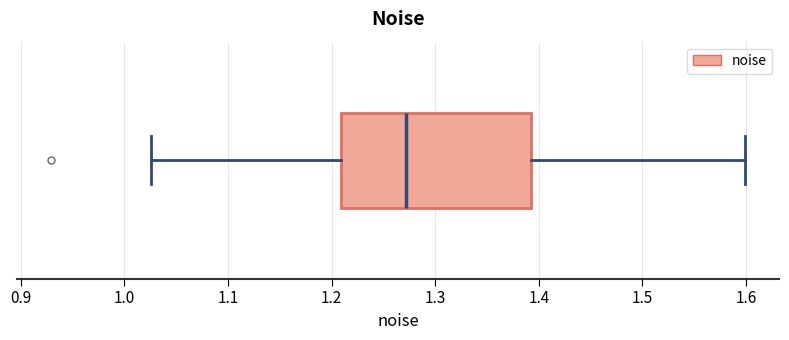

Read this box plot against the x-axis: the position of the median line, the range covered by the box, and the ends of both whiskers. The values are not printed on the chart, so give them approximately, as read against the axis.

median 1.27, box 1.21 to 1.39, whiskers 1.03 to 1.60